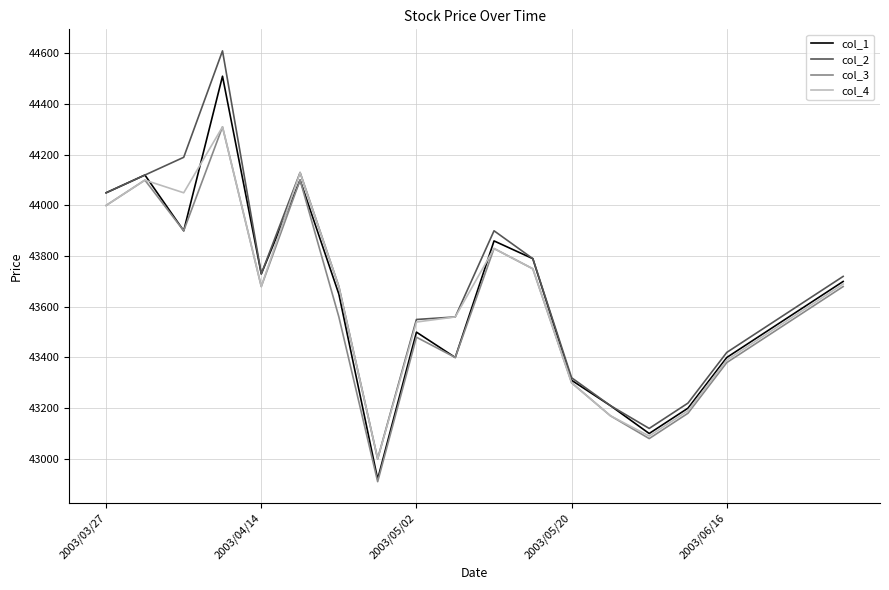

What is the average value of the col_3 series?

43594